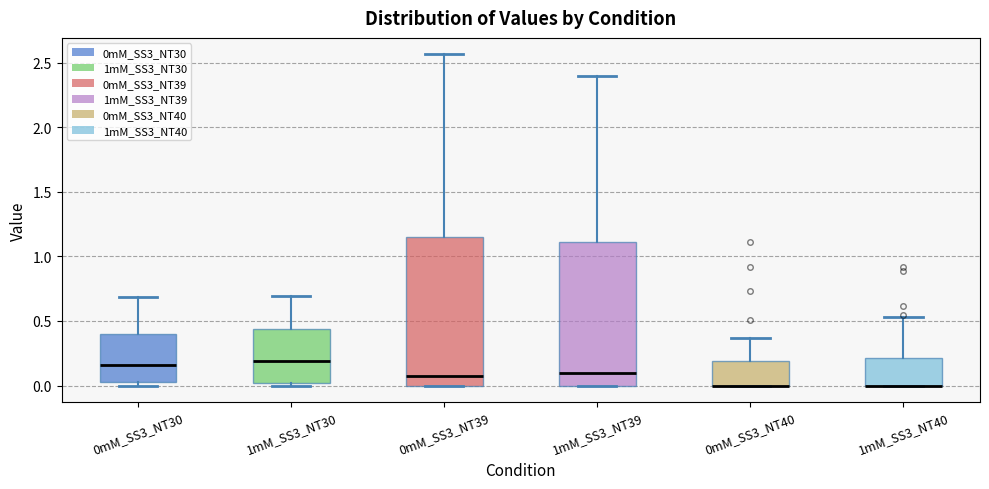

Reading left to right, transcribe this box plot: for each box, give where its median line is, the range the box spans, and where its two whiskers end, as read against the y-axis. The values are not printed on the chart, so give them approximately, as read against the axis.

0mM_SS3_NT30: median 0.15, box 0.00 to 0.40, whiskers 0.00 (just below the box's lower edge) to 0.70
1mM_SS3_NT30: median 0.20, box 0.00 to 0.45, whiskers 0.00 (just below the box's lower edge) to 0.70
0mM_SS3_NT39: median 0.05, box 0.00 to 1.15, whiskers 0.00 to 2.55
1mM_SS3_NT39: median 0.10, box 0.00 to 1.10, whiskers 0.00 to 2.40
0mM_SS3_NT40: median 0.00 (drawn on the box's lower edge), box 0.00 to 0.20, whiskers 0.00 to 0.35
1mM_SS3_NT40: median 0.00 (drawn on the box's lower edge), box 0.00 to 0.20, whiskers 0.00 to 0.55